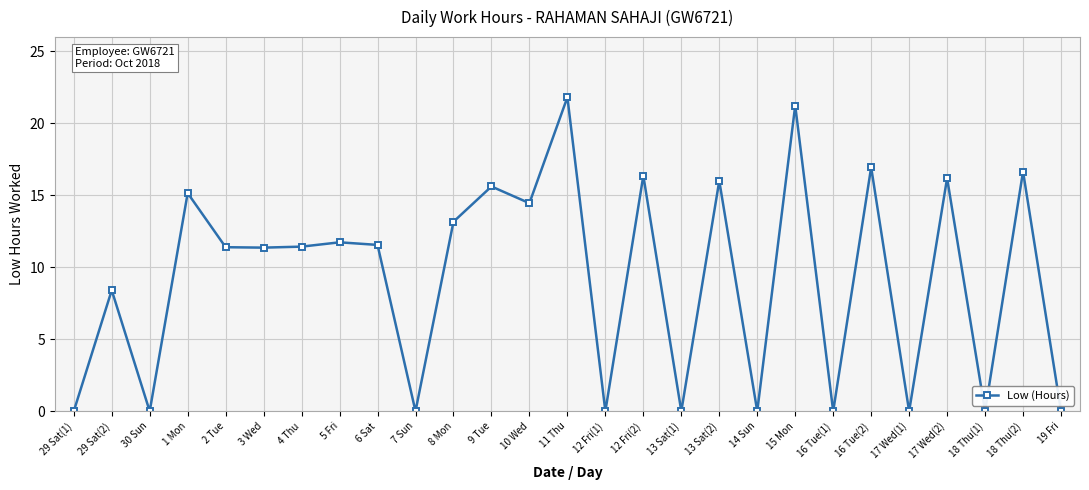

How many data points are above 11?

16